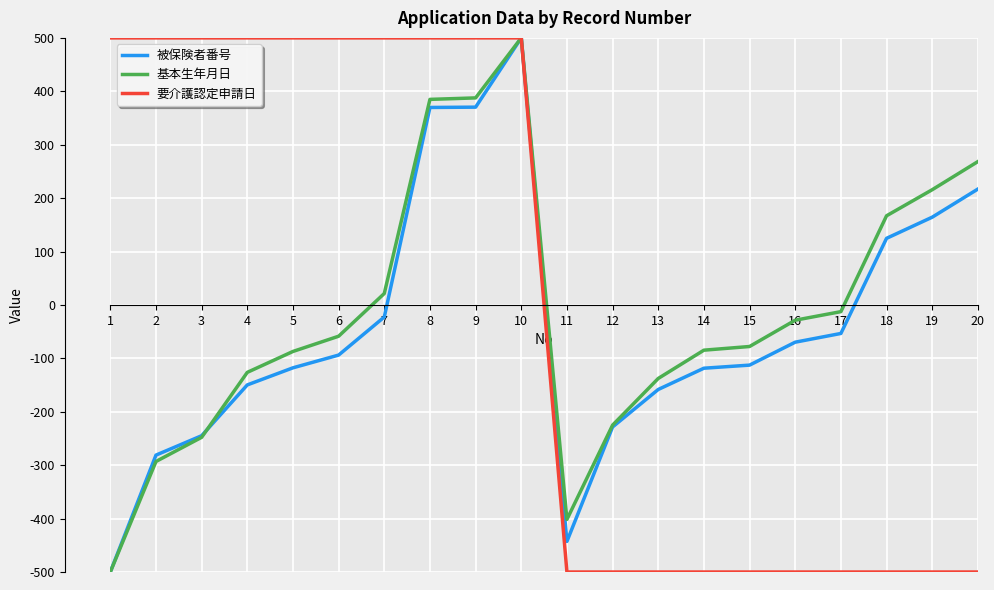

At which label does 基本生年月日 first exceed -58?

7